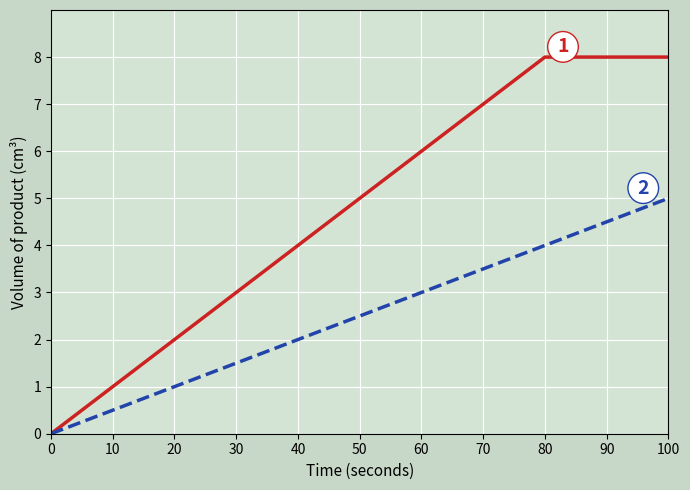

At which category is the sum across all series the highest?

100